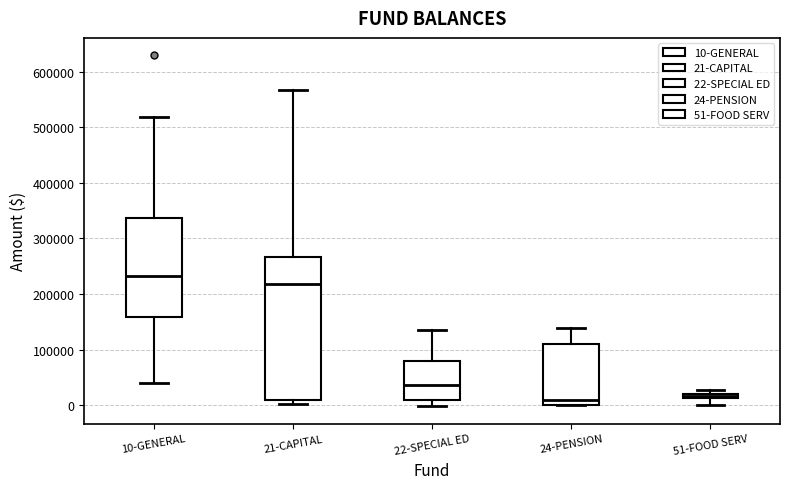

Which box has the highest median line?

10-GENERAL